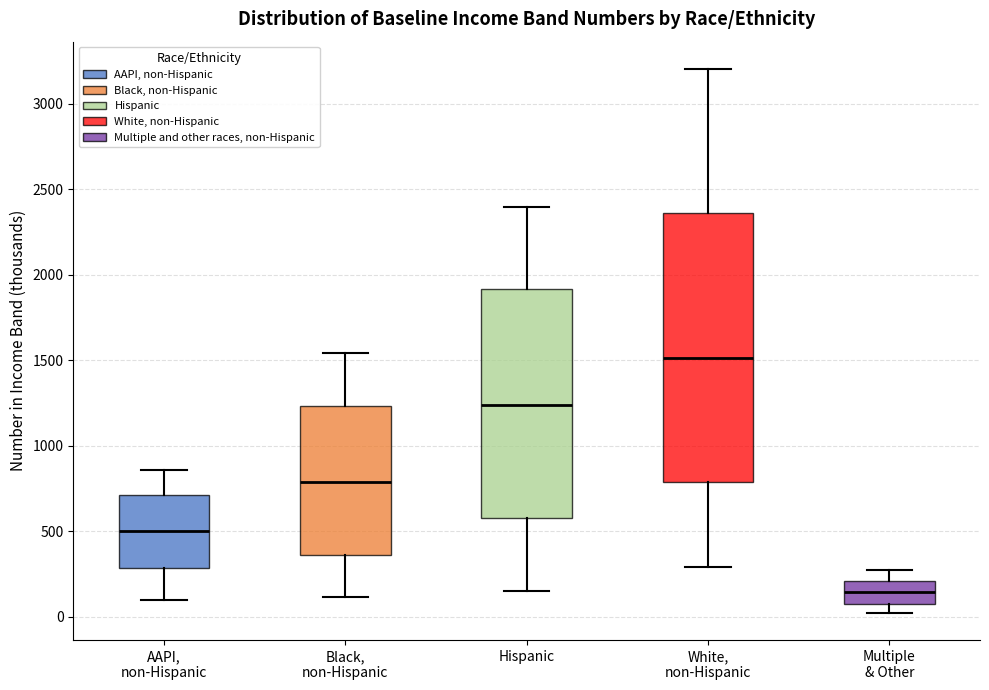

Reading left to right, read every box against the y-axis: the position of its median line, the range the box covers, and the ends of its whiskers. The values are not printed on the chart, so give them approximately, as read against the axis.

AAPI, non-Hispanic: median 500, box 300 to 700, whiskers 100 to 850
Black, non-Hispanic: median 800, box 350 to 1250, whiskers 100 to 1550
Hispanic: median 1250, box 600 to 1900, whiskers 150 to 2400
White, non-Hispanic: median 1500, box 800 to 2350, whiskers 300 to 3200
Multiple & Other: median 150, box 100 to 200, whiskers 0 to 250